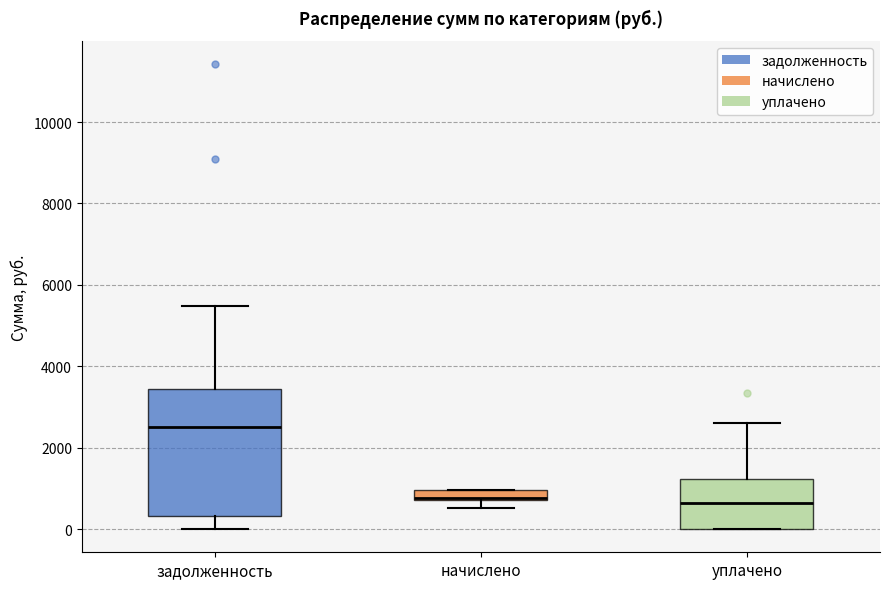

Where is the lower edge of the box for начислено on the y-axis? The values are not printed on the chart, so give them approximately, as read against the axis.

800